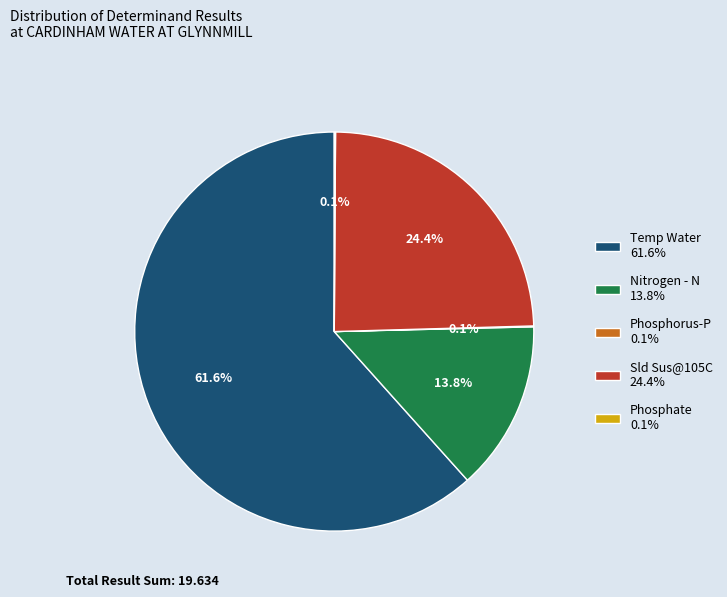

What percentage do Temp Water 61.6% and Nitrogen - N 13.8% together represent?

75.4%